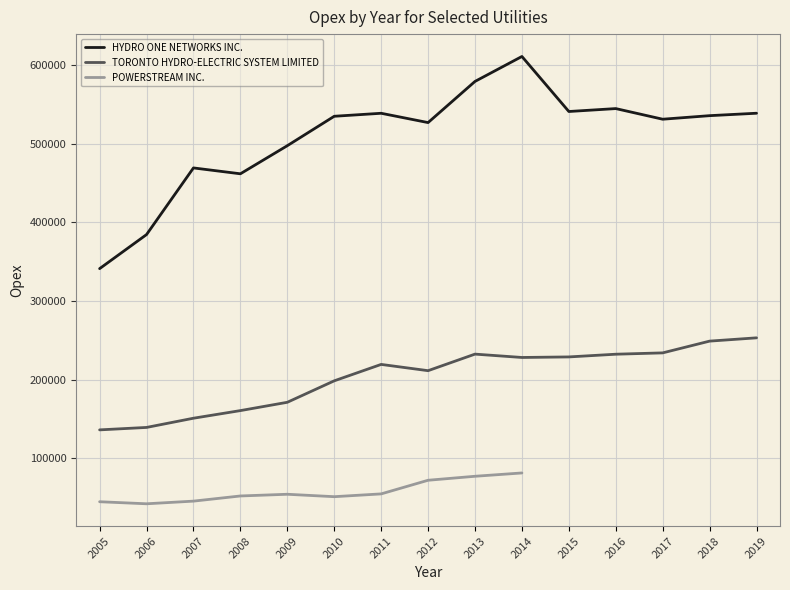

What is the maximum value shown in the chart?

610739.6